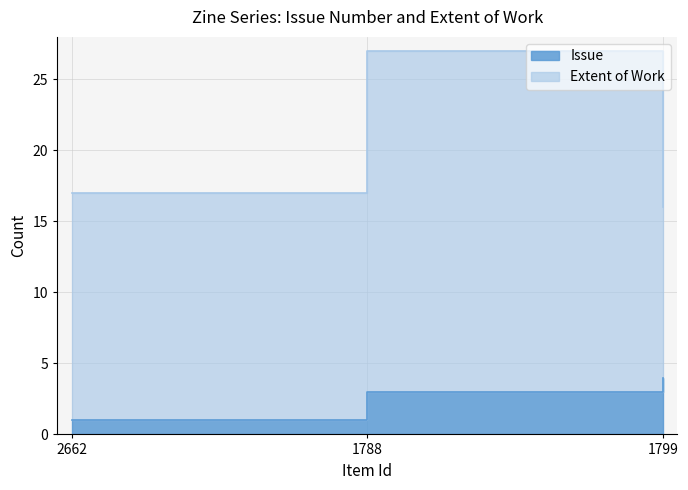

Where does the data first go above 3?

1799